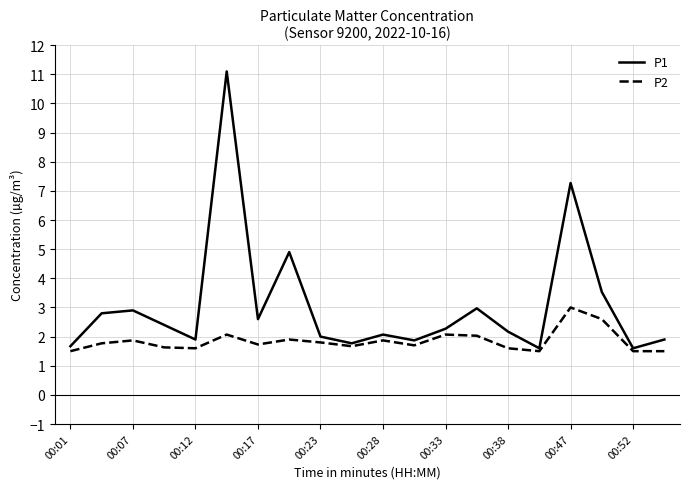

What is the highest value of the P1 series?

11.1